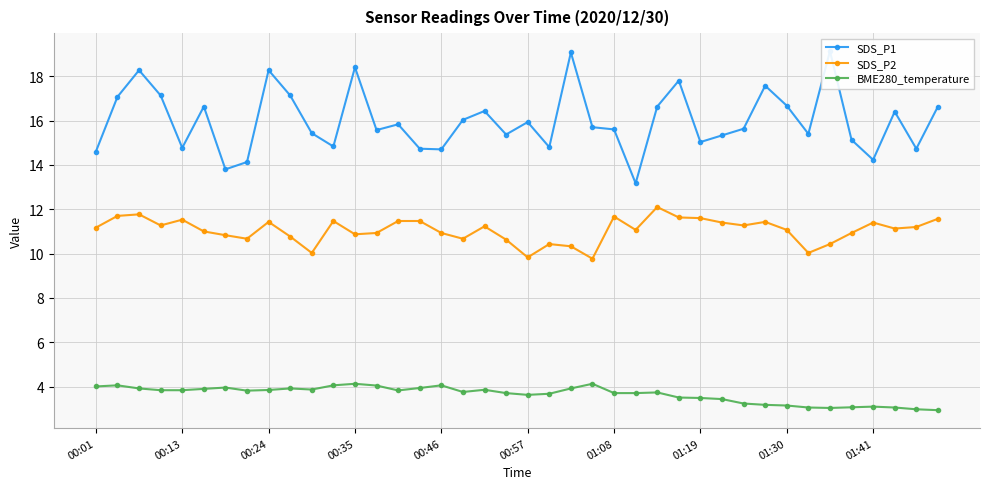

Which series has the largest range (max minus min)?

SDS_P1